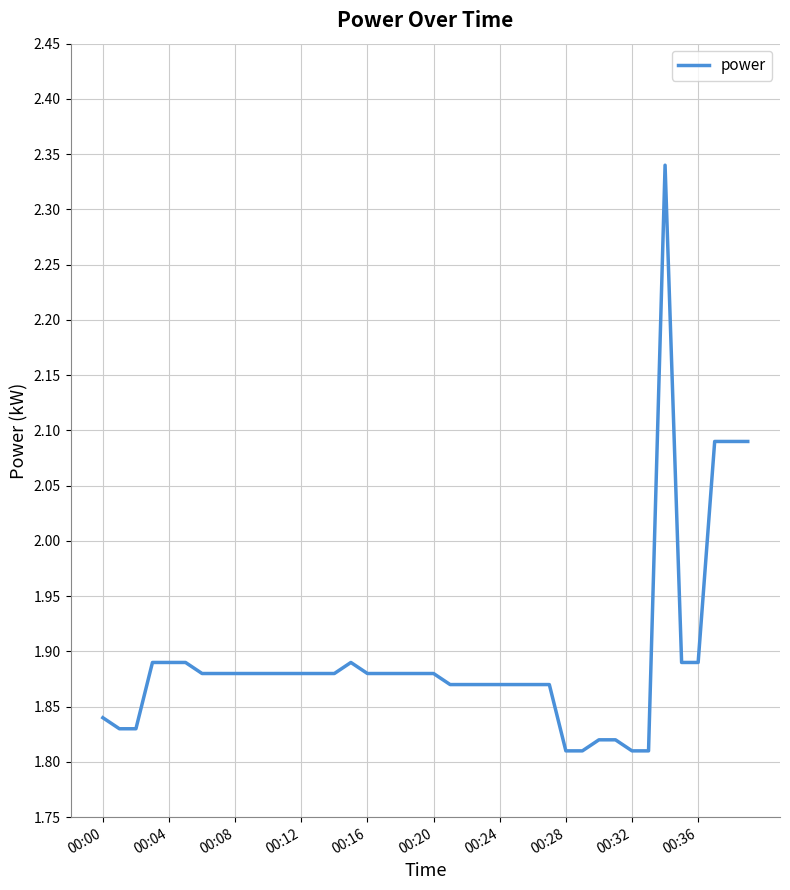

What is the minimum value shown in the chart?

1.8